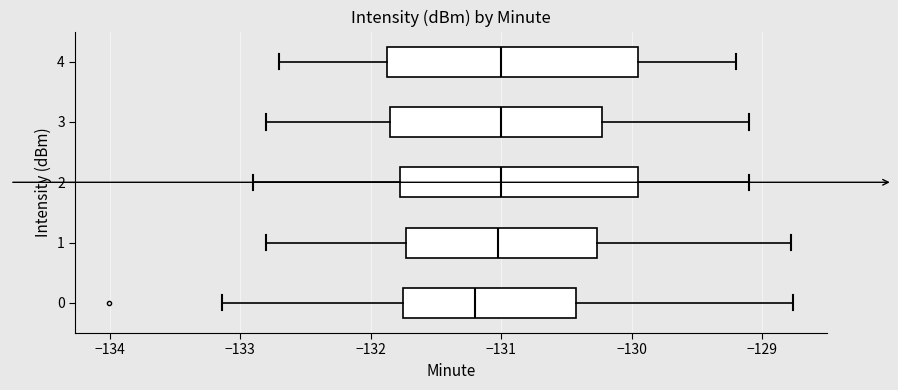

Reading bottom to top, transcribe this box plot: for each box, give where its median line is, the range the box spans, and where its two whiskers end, as read against the x-axis. The values are not printed on the chart, so give them approximately, as read against the axis.

0: median -131.2, box -131.7 to -130.4, whiskers -133.1 to -128.8
1: median -131.0, box -131.7 to -130.3, whiskers -132.8 to -128.8
2: median -131.0, box -131.8 to -129.9, whiskers -132.9 to -129.1
3: median -131.0, box -131.8 to -130.2, whiskers -132.8 to -129.1
4: median -131.0, box -131.9 to -129.9, whiskers -132.7 to -129.2